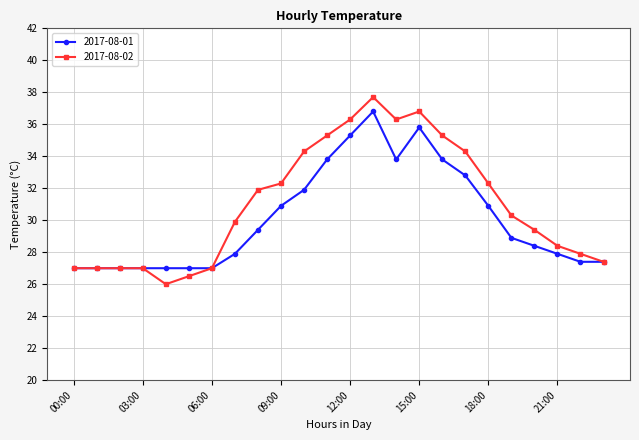

Which series has the largest total across all categories?

2017-08-02